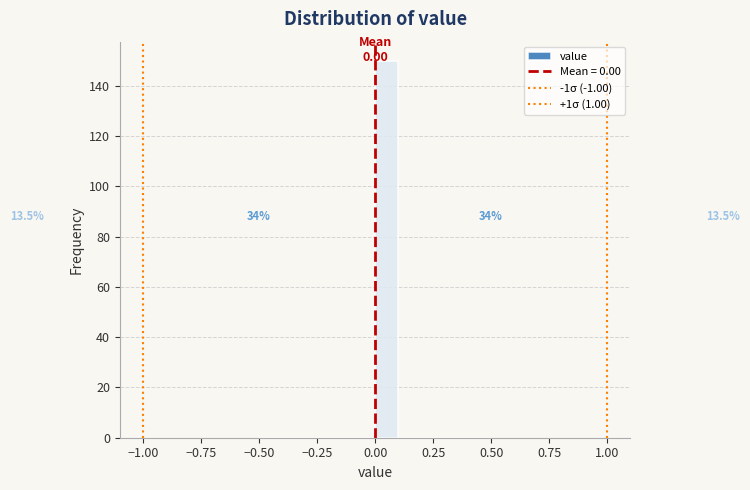

Around what value on the x-axis is the tallest bar? Give the approximate position of its centre, as read against the axis.

0.05